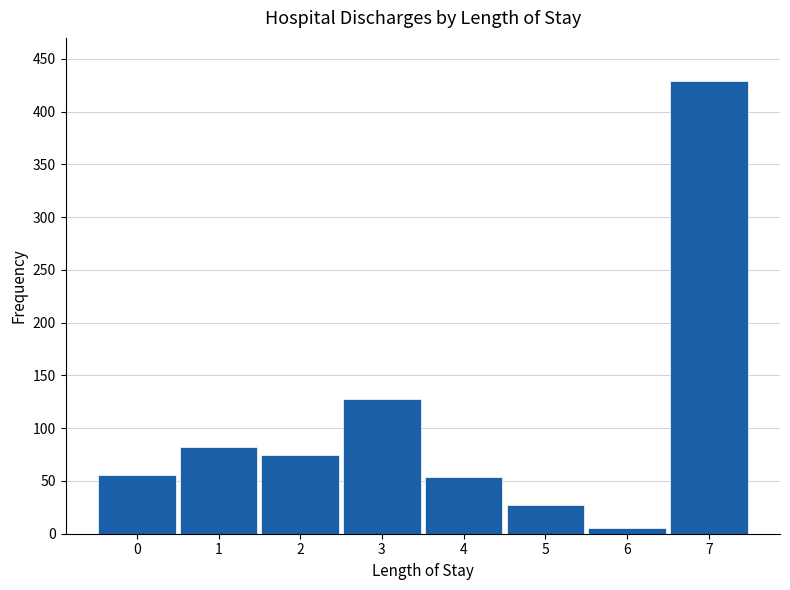

Reading left to right, list all the values displayed in this chart.

56	82	75	128	54	27	5	429